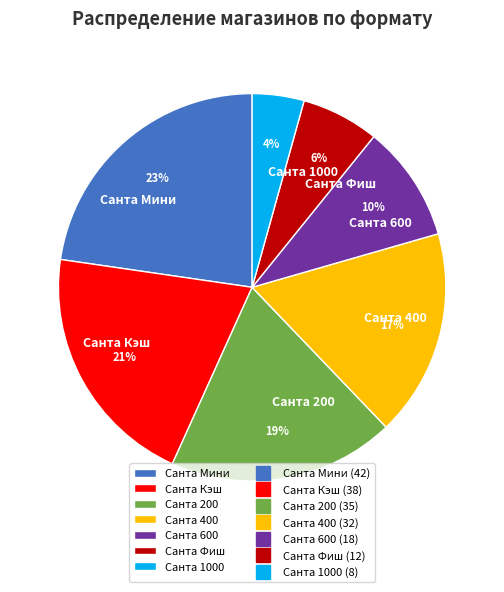

Do Санта Кэш and Санта 400 together represent more than half of the pie?

No